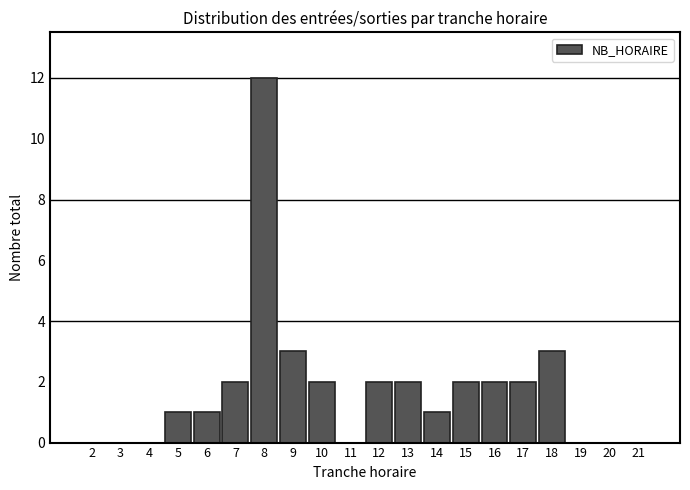

Reading right to left, list all the values displayed in this chart.

21=0	20=0	19=0	18=3	17=2	16=2	15=2	14=1	13=2	12=2	11=0	10=2	9=3	8=12	7=2	6=1	5=1	4=0	3=0	2=0